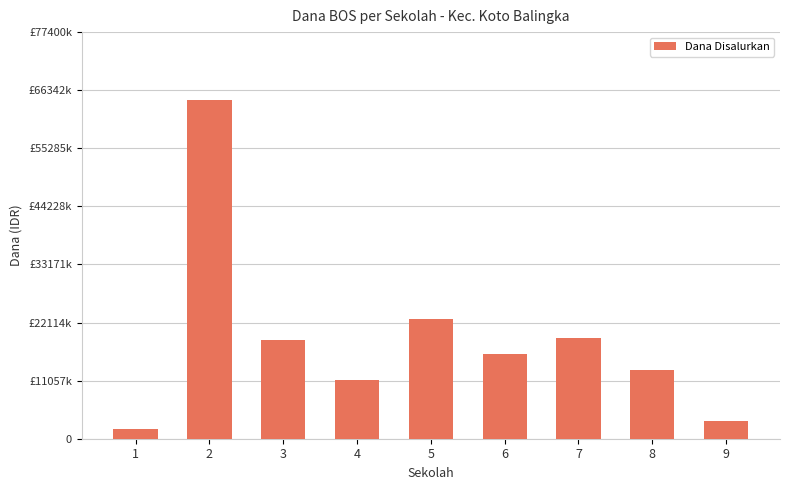

What is the sum of the values at 2 and 4?

75750000